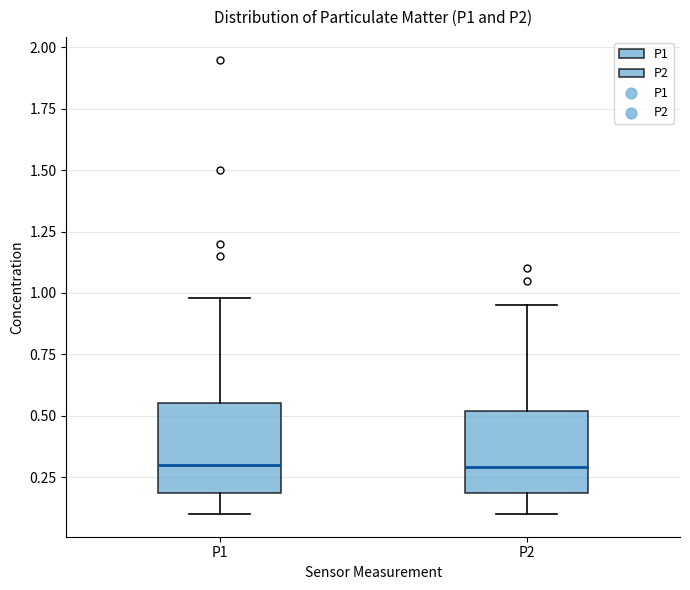

Reading left to right, transcribe this box plot: for each box, give where its median line is, the range the box spans, and where its two whiskers end, as read against the y-axis. The values are not printed on the chart, so give them approximately, as read against the axis.

P1: median 0.30, box 0.20 to 0.55, whiskers 0.10 to 1.00
P2: median 0.30, box 0.20 to 0.50, whiskers 0.10 to 0.95